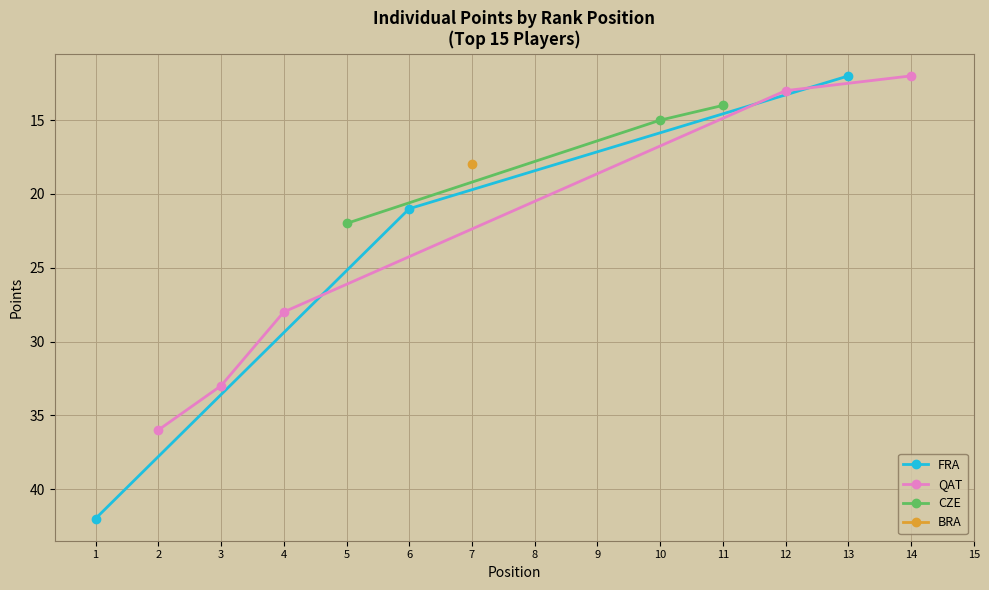

Rank the series at 9 from lowest to highest value.

FRA, QAT